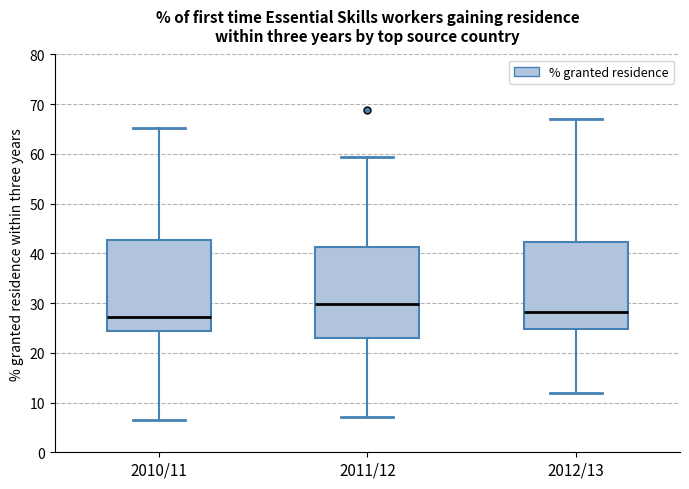

Reading left to right, transcribe this box plot: for each box, give where its median line is, the range the box spans, and where its two whiskers end, as read against the y-axis. The values are not printed on the chart, so give them approximately, as read against the axis.

2010/11: median 27, box 24 to 43, whiskers 7 to 65
2011/12: median 30, box 23 to 41, whiskers 7 to 59
2012/13: median 28, box 25 to 42, whiskers 12 to 67